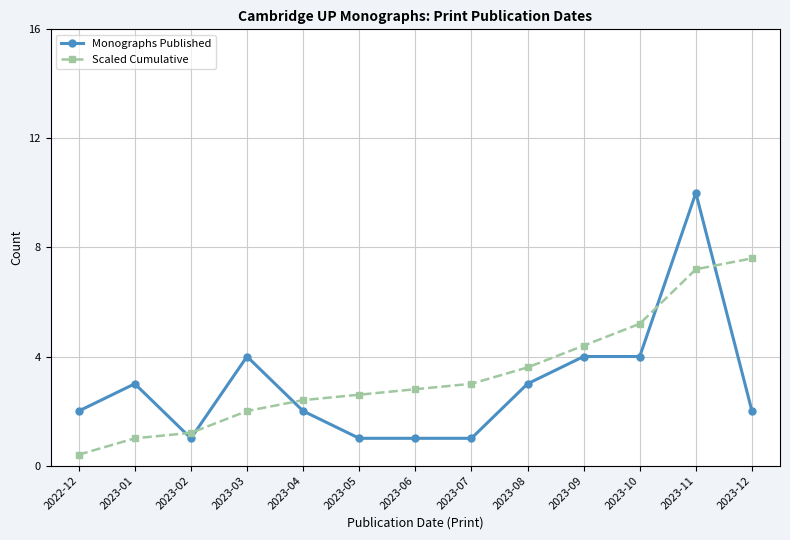

What is the difference between the maximum and second lowest values in the Monographs Published series?

9.0